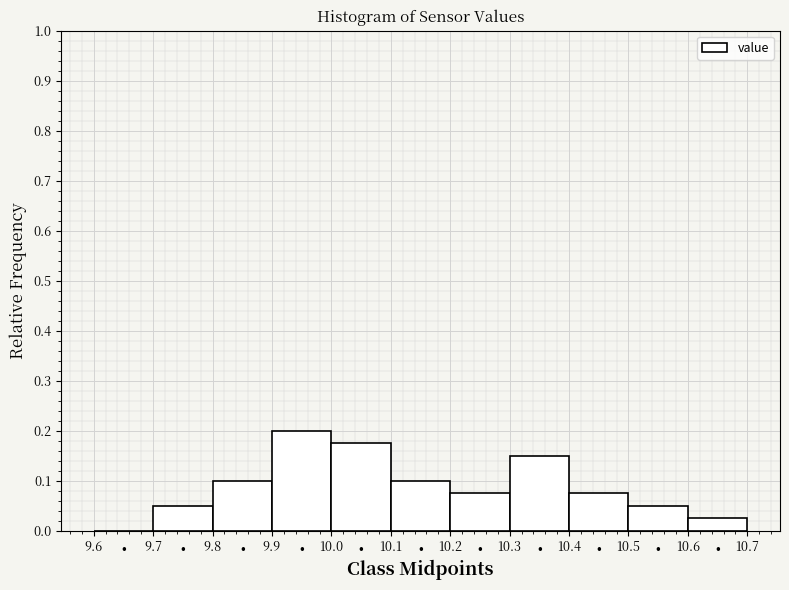

What is the height of the bar covering 10.6 to 10.7 on the x-axis? The values are not printed on the chart, so give them approximately, as read against the axis.

0.03